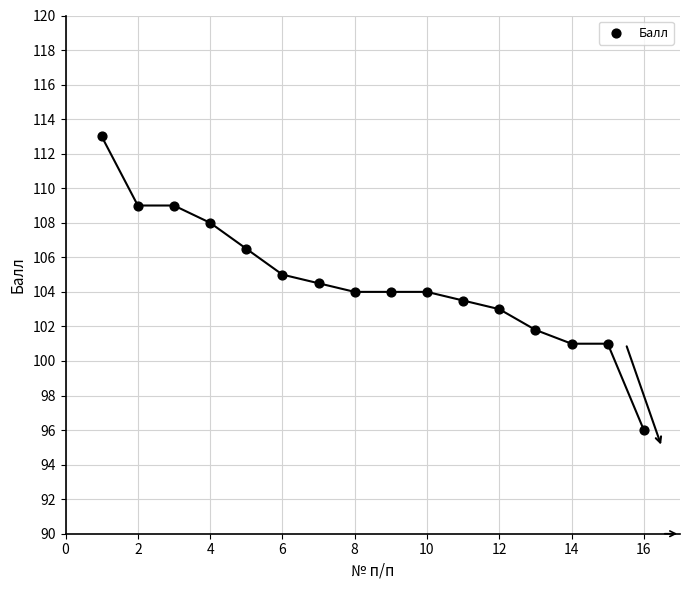

What is the range of X values (max minus min)?

15.0